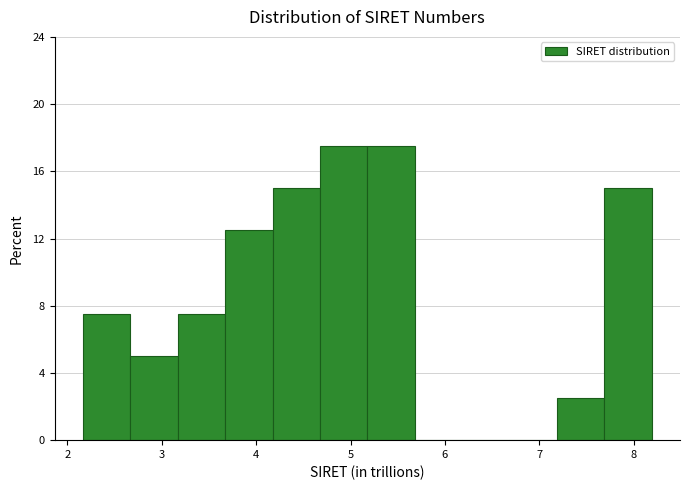

How tall is the bar that spans 4.2 to 4.7 on the x-axis? Neither the bar edges nor the heights are printed on the chart, so give them approximately, as read against the axes.

15.0